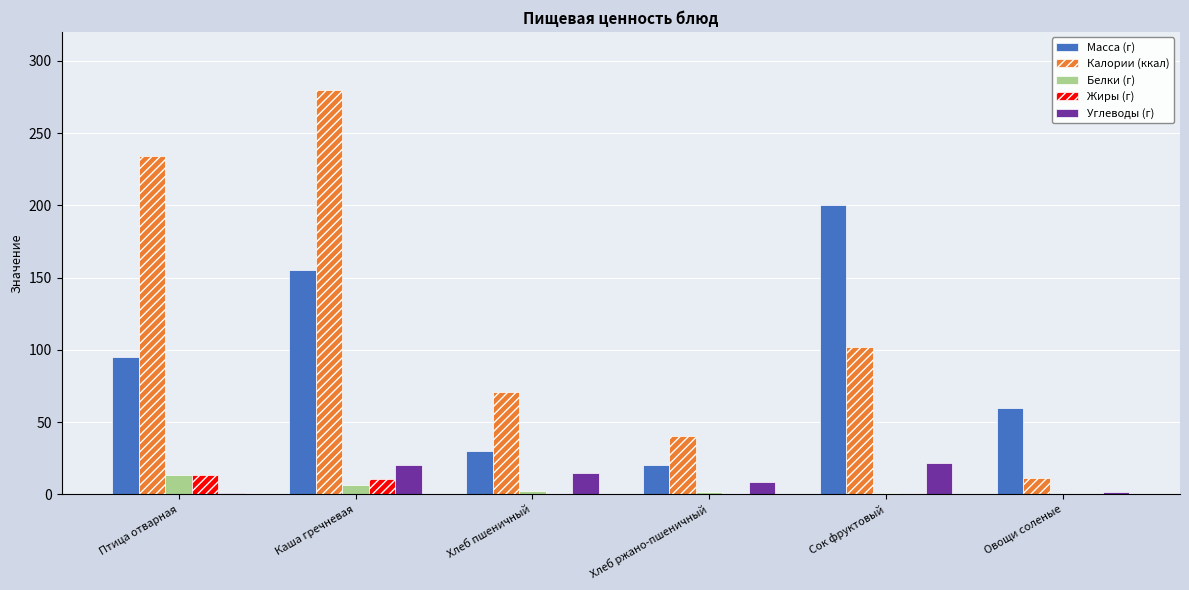

What is the spread (max minus min) of values at Овощи соленые?

59.9